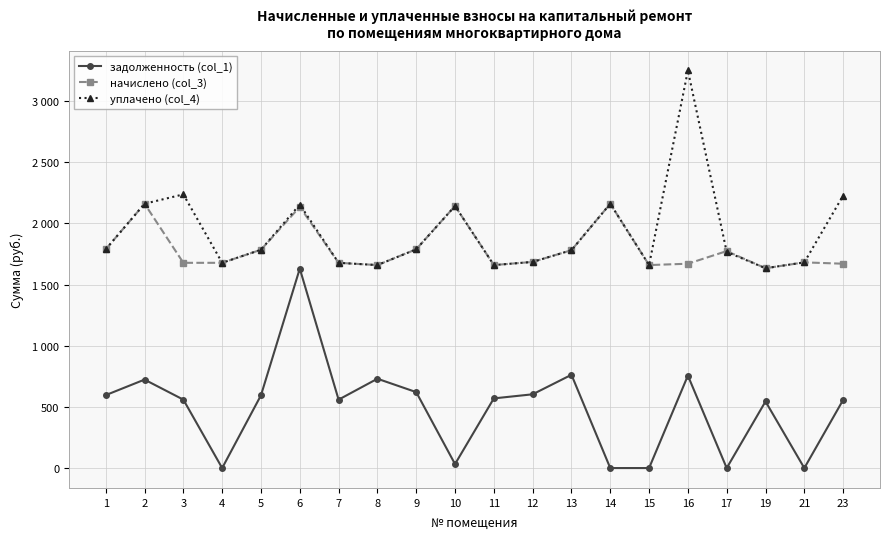

At which category does начислено (col_3) reach its first local peak?

2